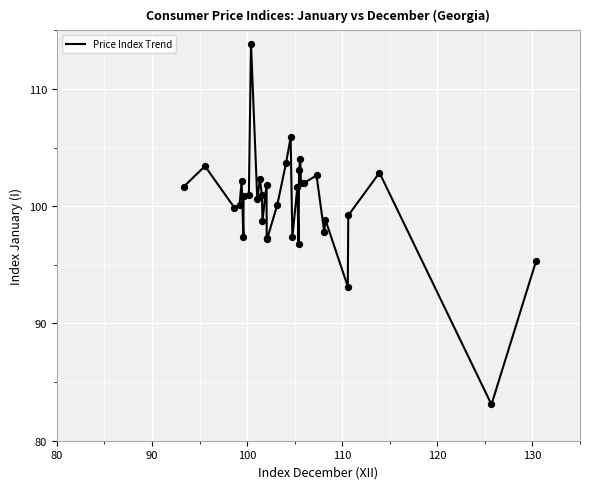

What is the smallest value displayed?

83.1